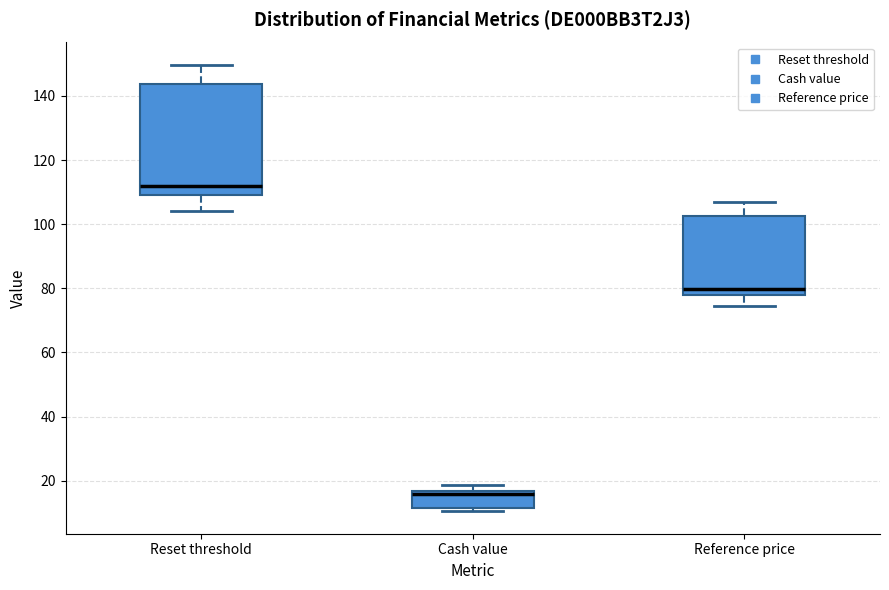

Reading left to right, read every box against the y-axis: the position of its median line, the range the box covers, and the ends of its whiskers. The values are not printed on the chart, so give them approximately, as read against the axis.

Reset threshold: median 112, box 110 to 144, whiskers 104 to 150
Cash value: median 16 (just below the box's upper edge), box 12 to 16, whiskers 10 to 18
Reference price: median 80, box 78 to 102, whiskers 74 to 106